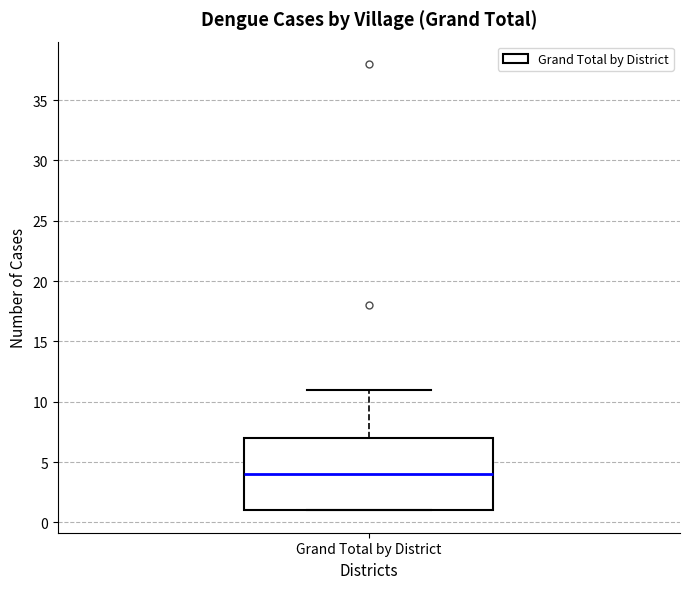

Read this box plot against the y-axis: the position of the median line, the range covered by the box, and the ends of both whiskers. The values are not printed on the chart, so give them approximately, as read against the axis.

median 4, box 1 to 7, whiskers 1 to 11